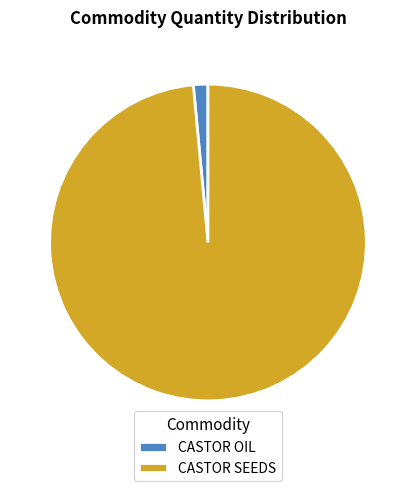

Approximately how many times larger is the value at CASTOR SEEDS compared to CASTOR OIL?

66.7